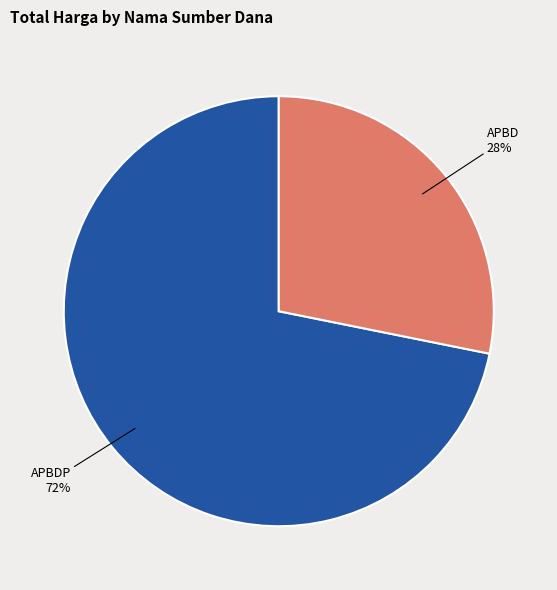

To the nearest percent, what is the difference between the APBD and APBDP slice percentages?

44%